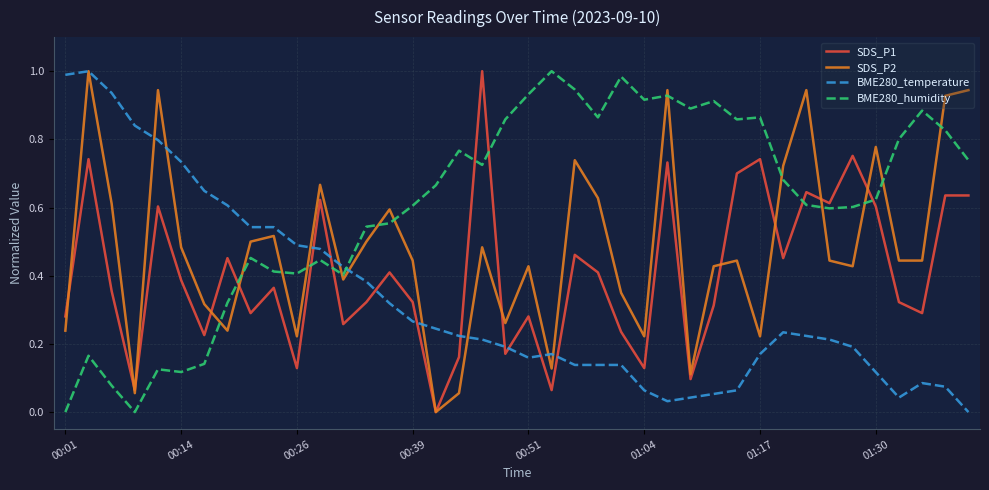

Which series has the largest total across all categories?

BME280_humidity